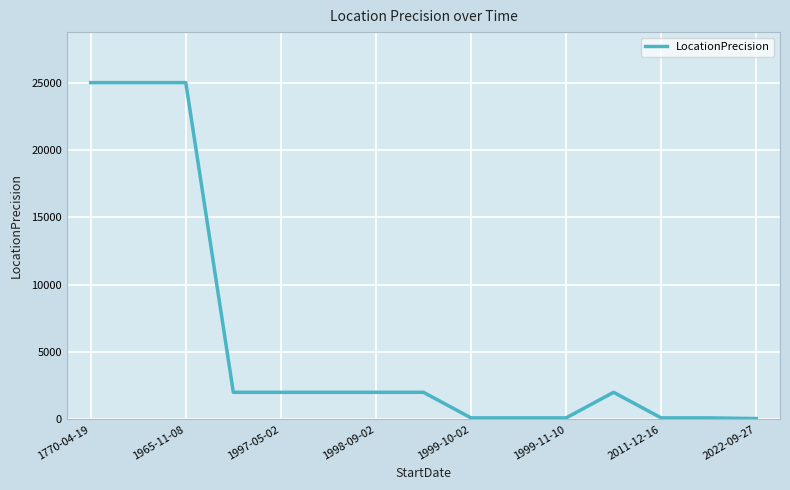

What is the greatest value displayed?

25000